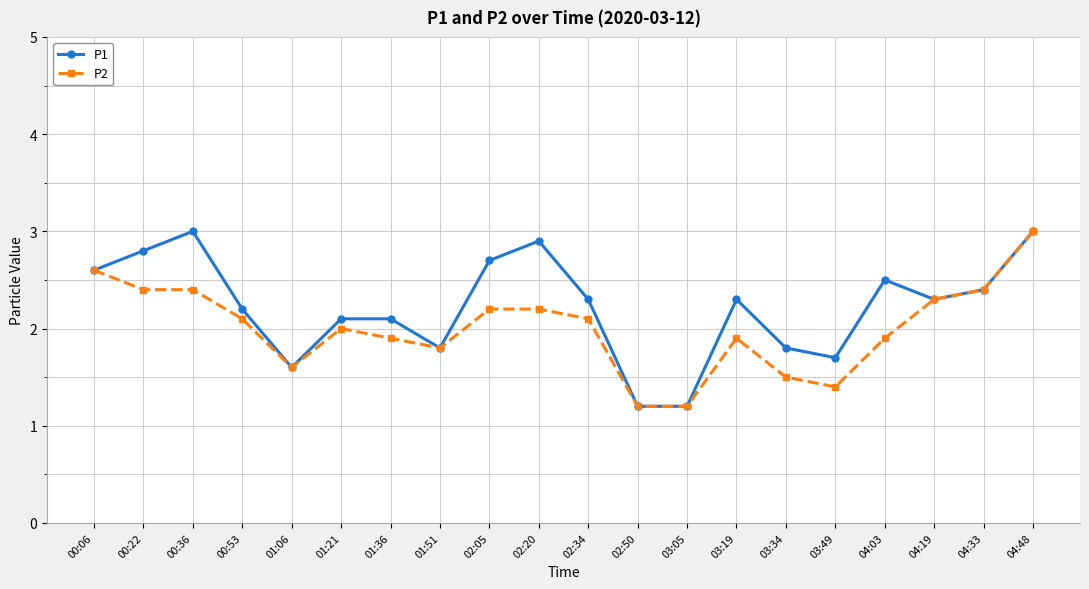

True or false: P1 has more than 2 interior local peaks.

True